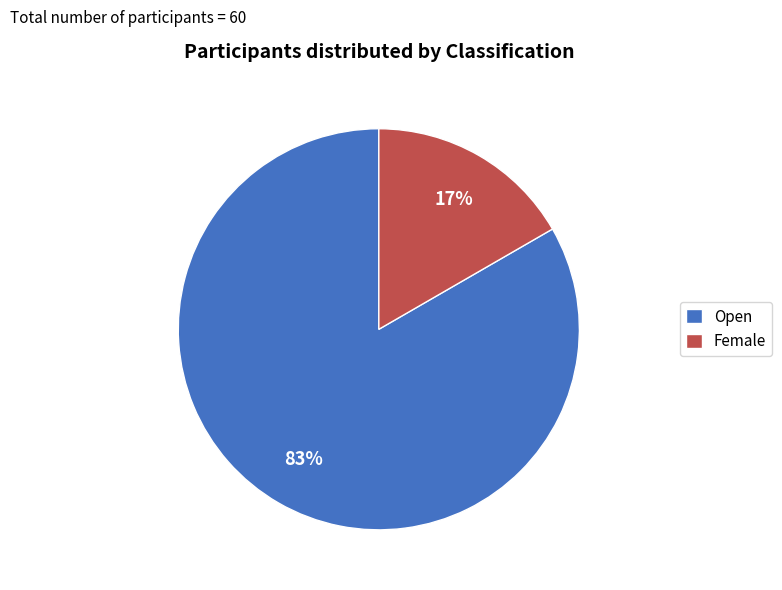

Do Female and Open together represent more than half of the pie?

Yes